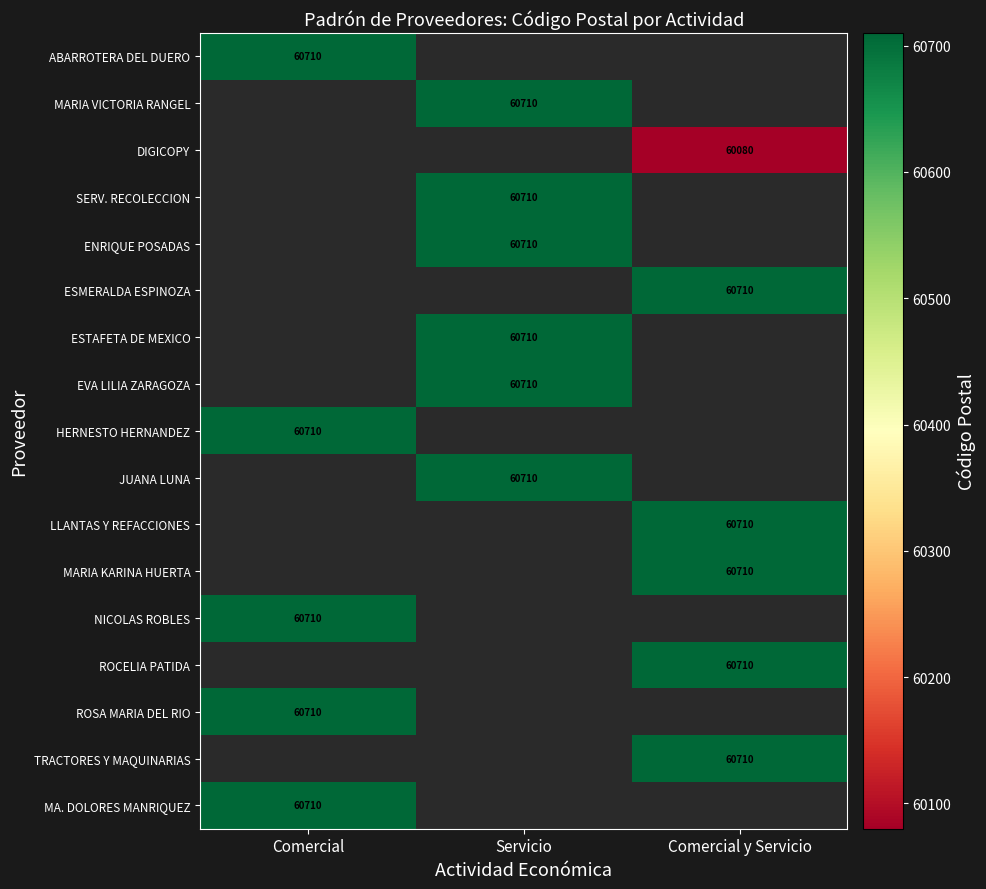

Between Comercial and Comercial y Servicio, which is larger?

Comercial y Servicio